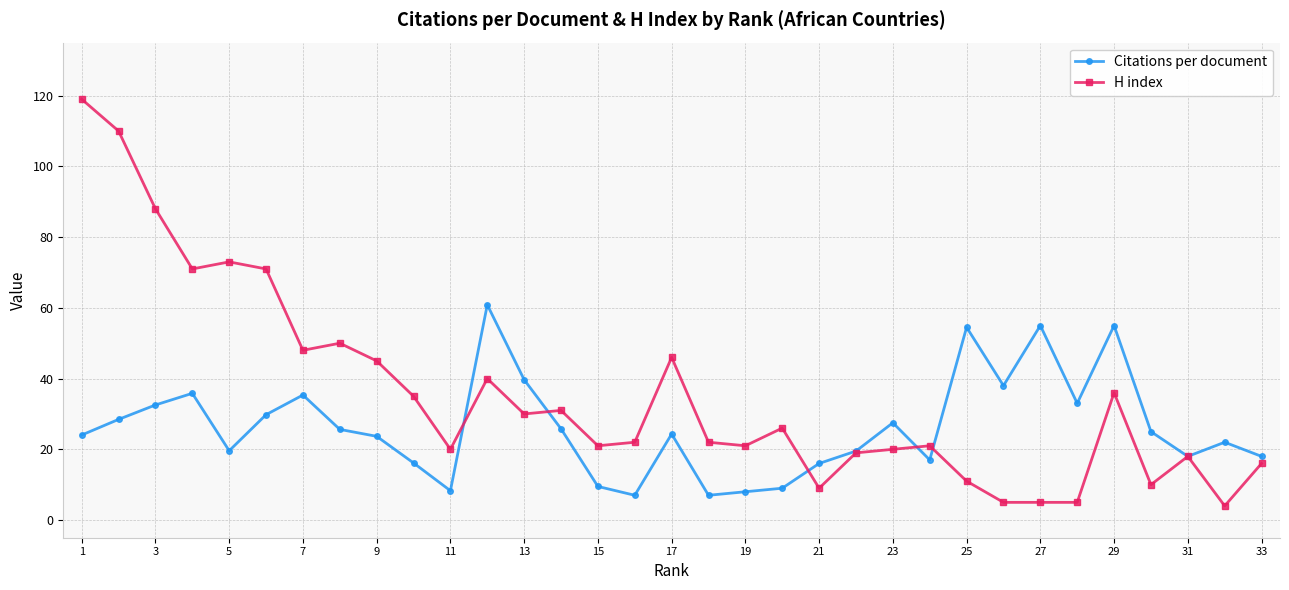

Rank the series by their maximum value, from highest to lowest.

H index, Citations per document